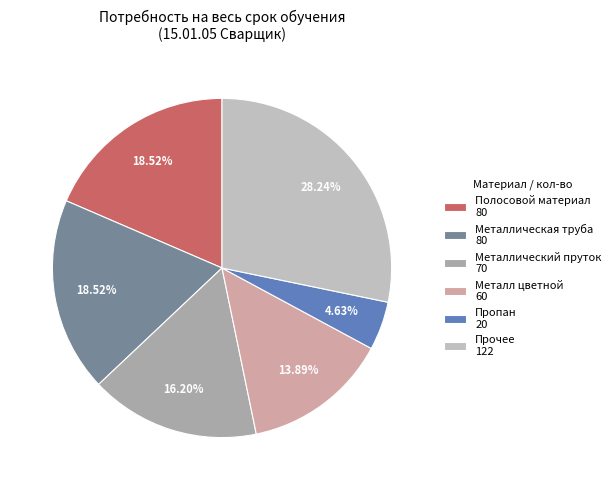

Which slice is the largest?

Прочее 122